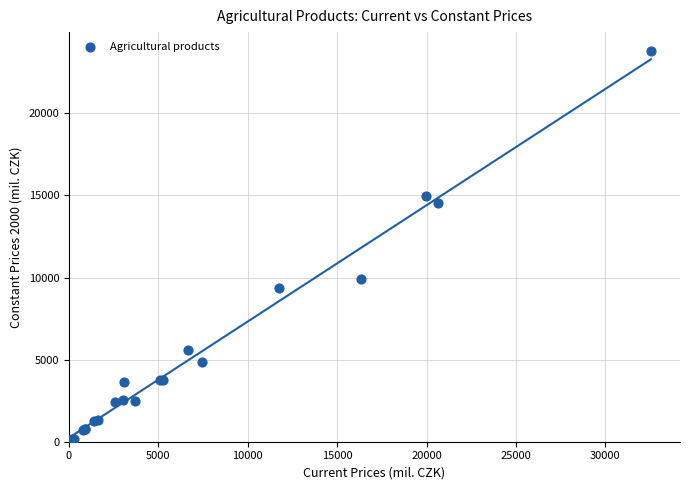

What Y value in the scatter plot is closest to 11972?

9915.1